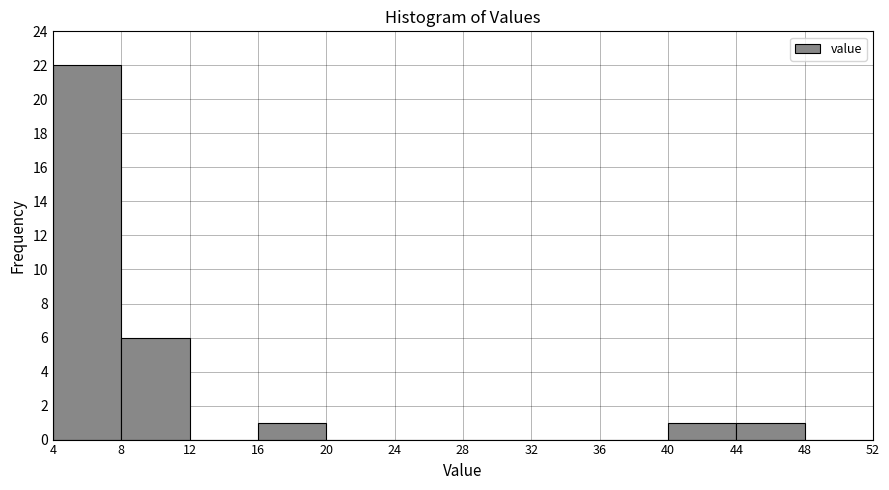

Which range on the x-axis has the tallest bar?

4 to 8